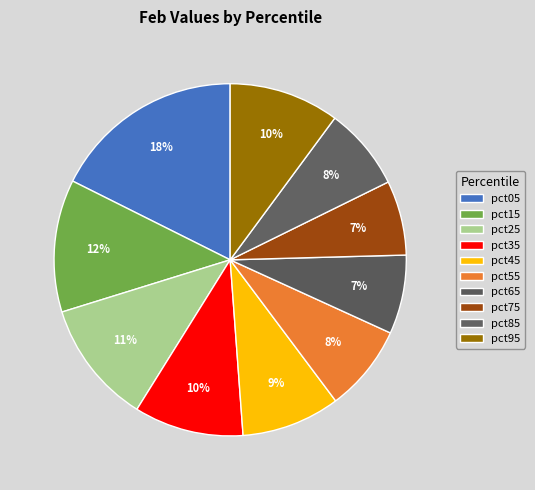

How many slices are in this pie chart?

10